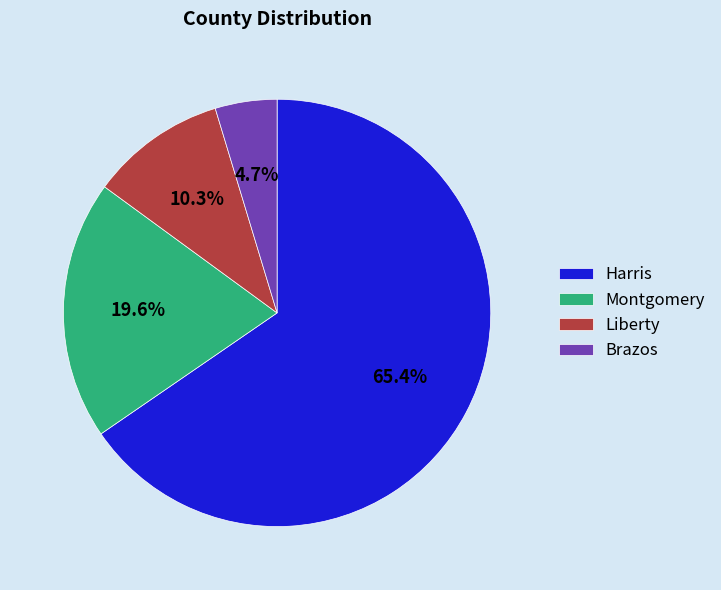

To the nearest percent, what portion does Liberty represent?

10%